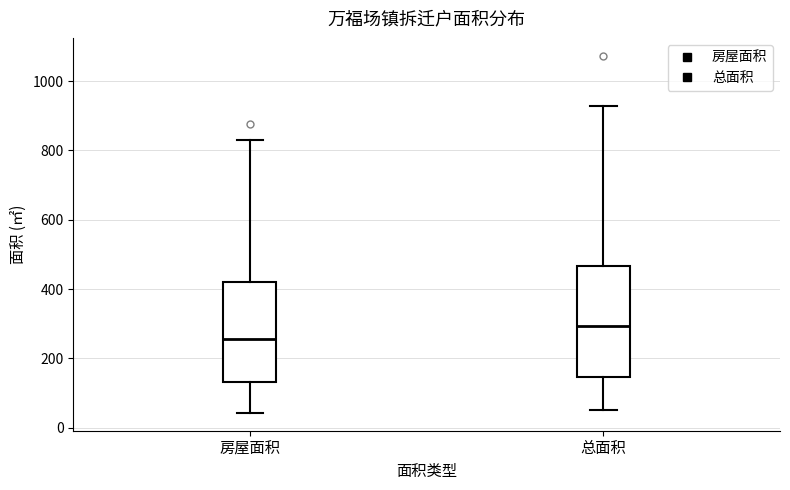

Reading left to right, read every box against the y-axis: the position of its median line, the range the box covers, and the ends of its whiskers. The values are not printed on the chart, so give them approximately, as read against the axis.

房屋面积: median 260, box 140 to 420, whiskers 40 to 840
总面积: median 300, box 140 to 460, whiskers 60 to 920